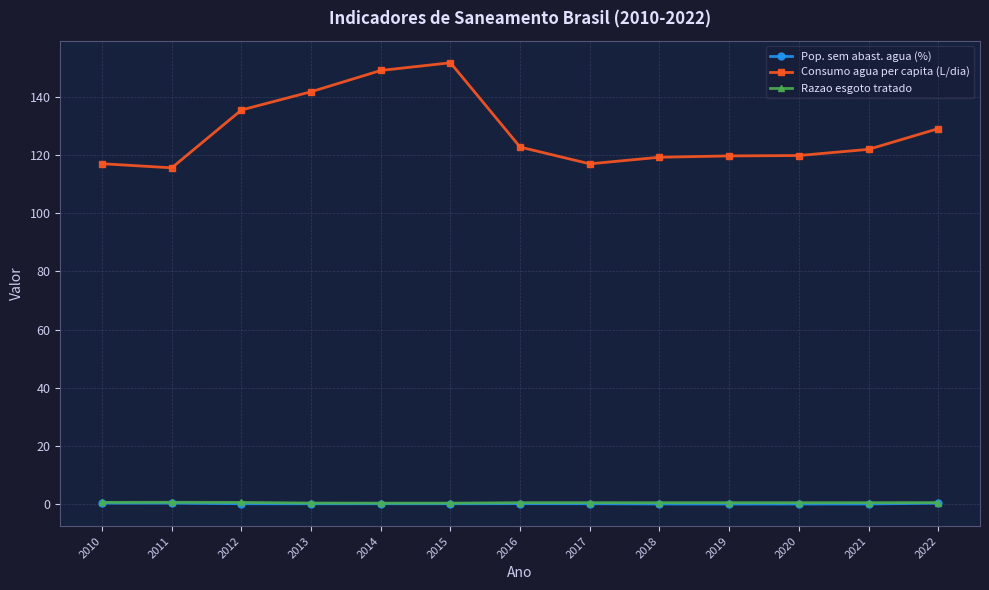

Which series has the largest total across all categories?

Consumo agua per capita (L/dia)